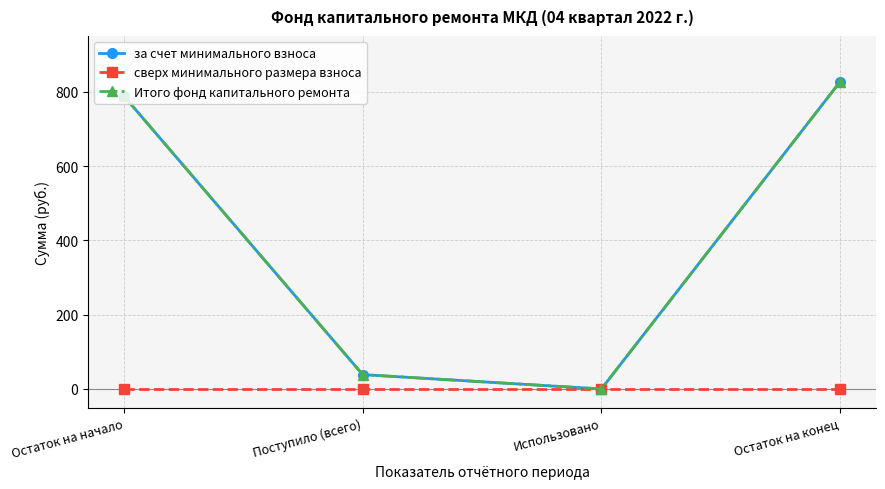

List the series in order of their peak value, highest first.

за счет минимального взноса, Итого фонд капитального ремонта, сверх минимального размера взноса